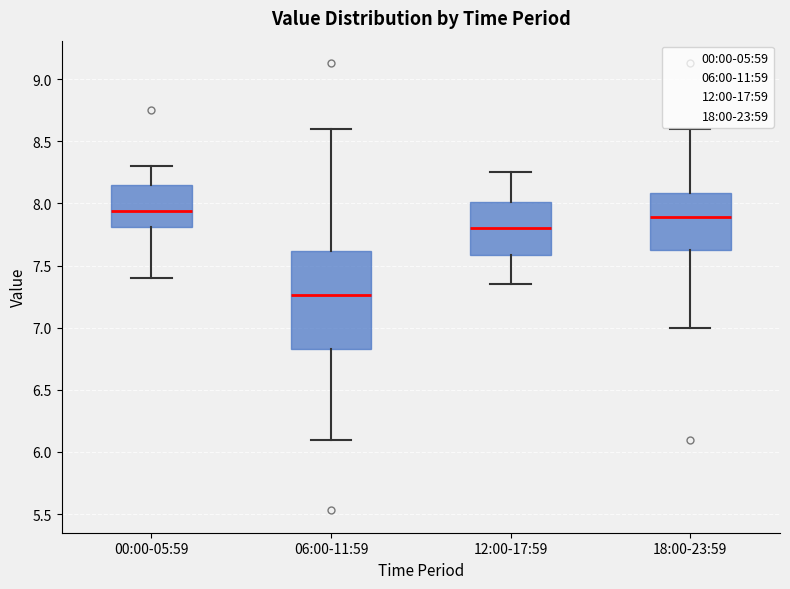

Which box's median line is the lowest?

06:00-11:59